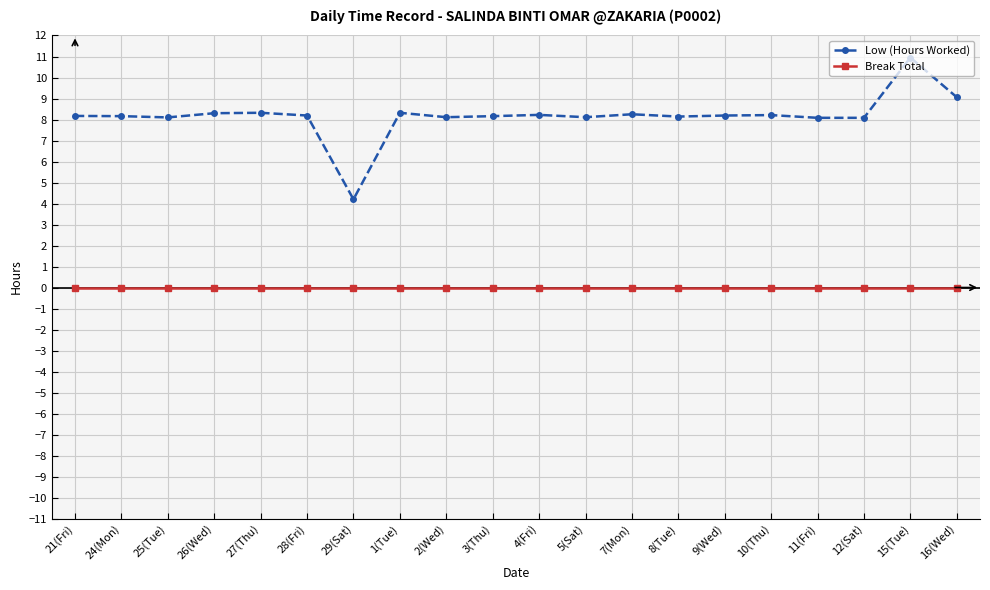

What is the total value across all series at 10(Thu)?

8.2